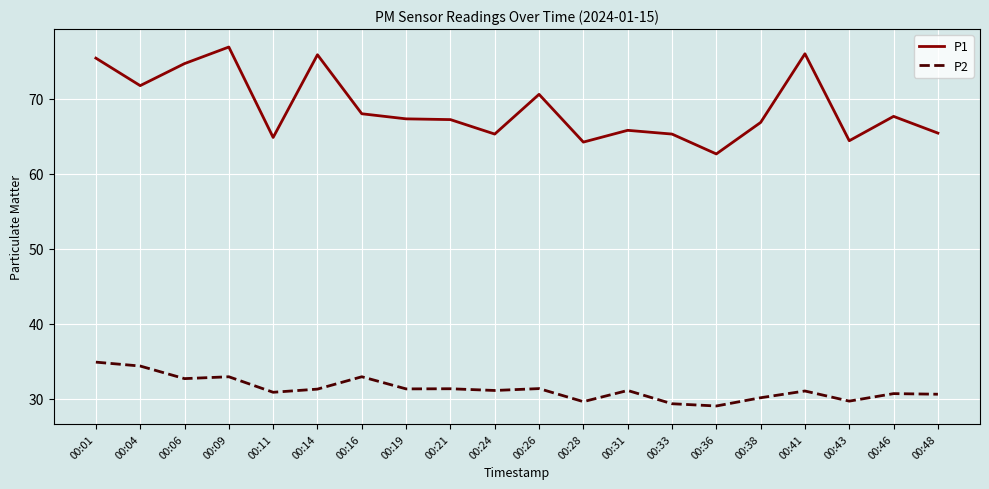

Is this an area chart (filled region under the line)?

No